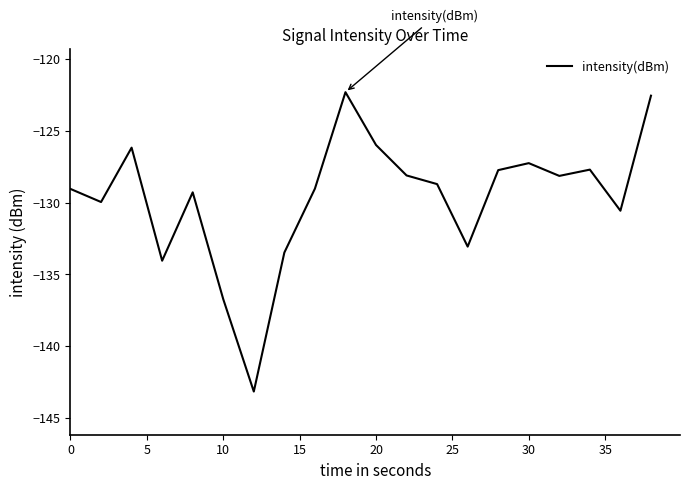

How many interior local valleys (lower than both neighbors) does the data have?

6